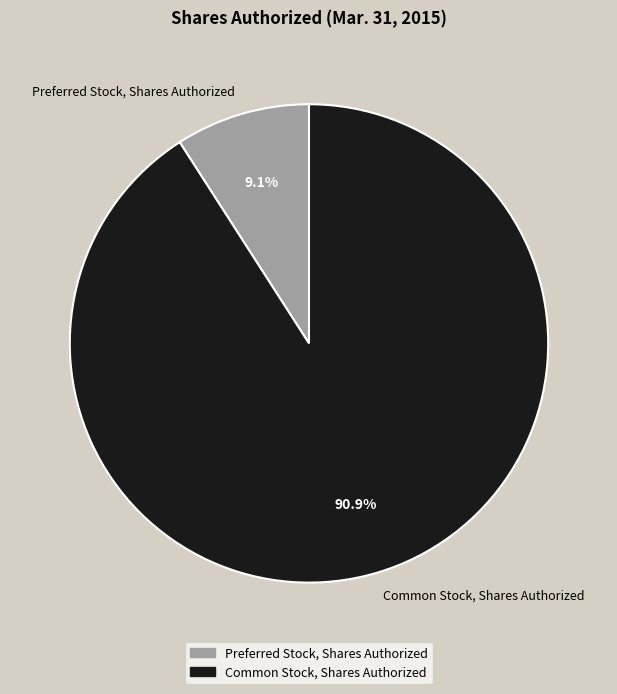

Count the number of slices in the pie.

2